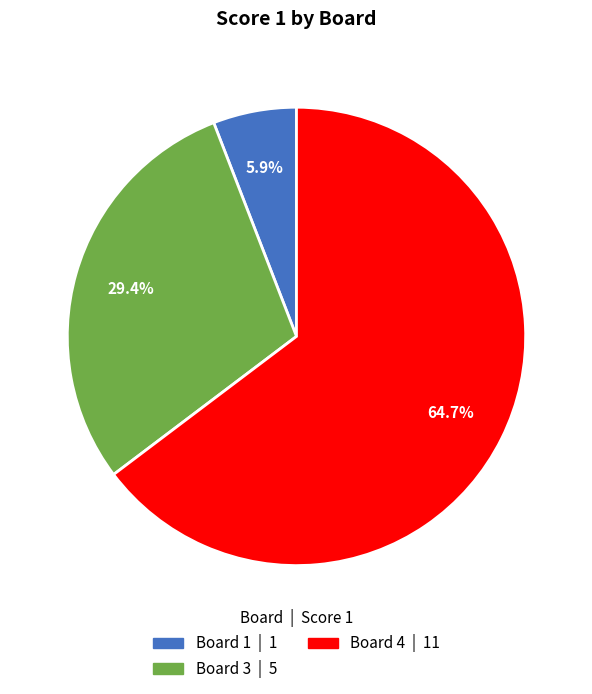

Is there a majority slice in this chart?

Yes